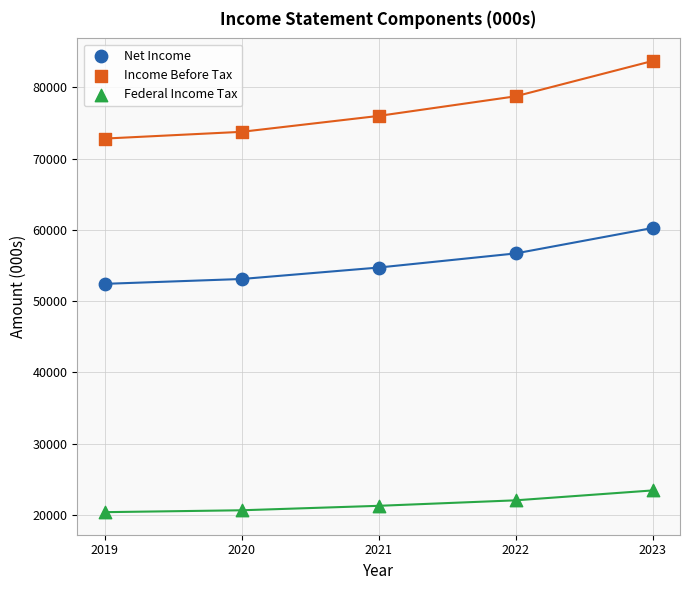

Across all data points, what is the range of X values (max minus min)?

4.0